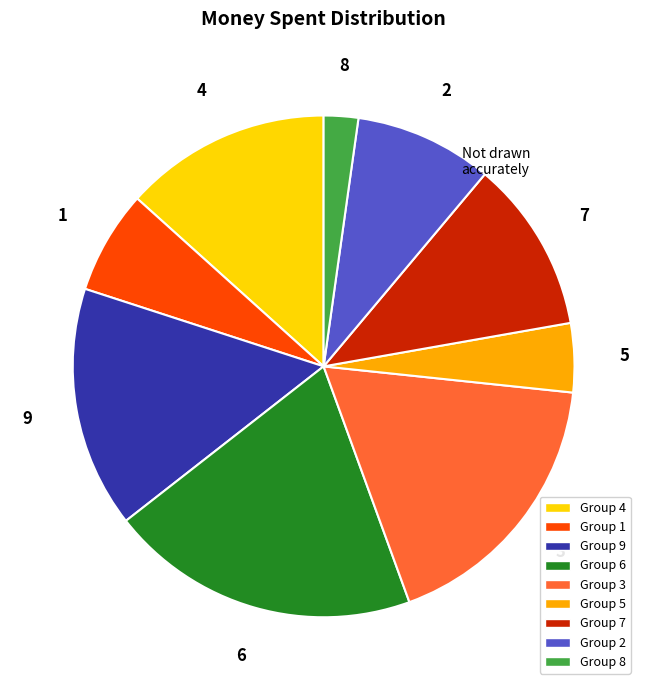

Do 6 and 9 together represent more than half of the pie?

No